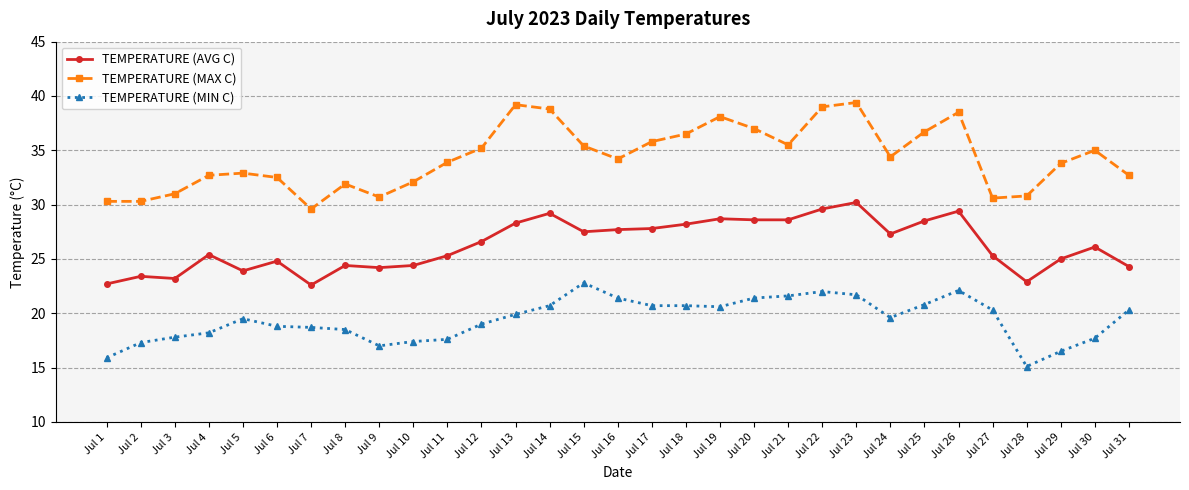

What is the difference between the TEMPERATURE (AVG C) values at Jul 20 and Jul 6?

3.8